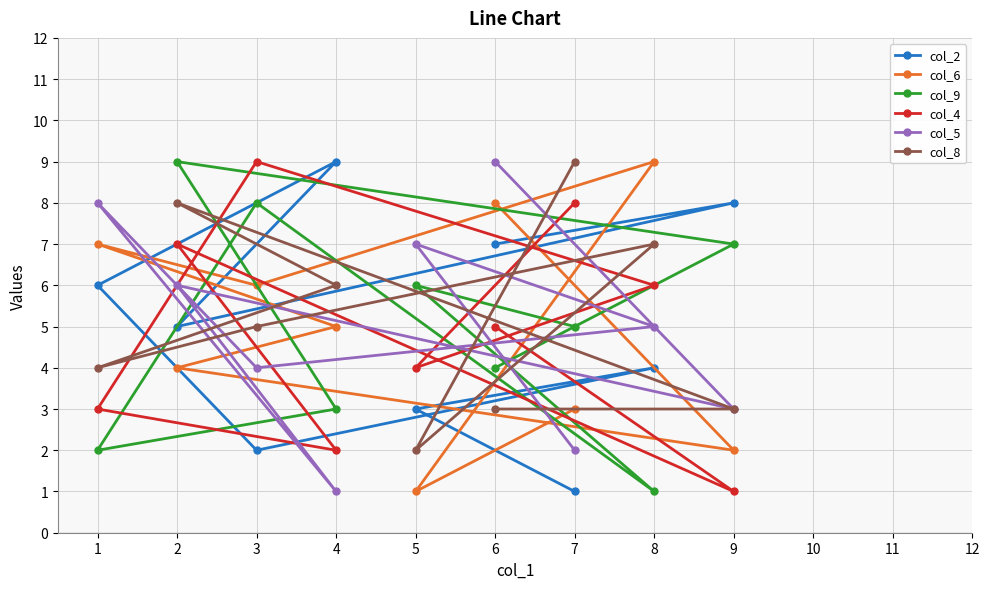

What is the difference between the maximum and minimum values in the col_9 series?

8